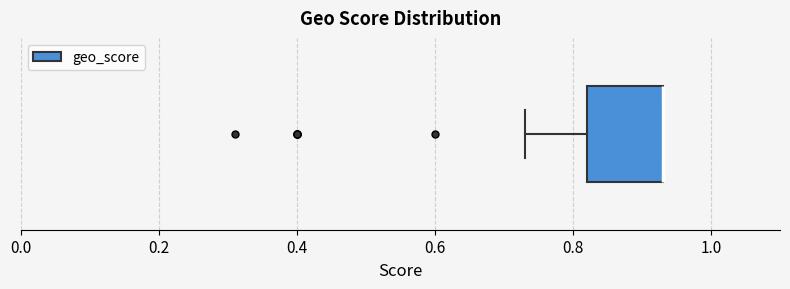

Where is the left edge of the box on the x-axis? The values are not printed on the chart, so give them approximately, as read against the axis.

0.82